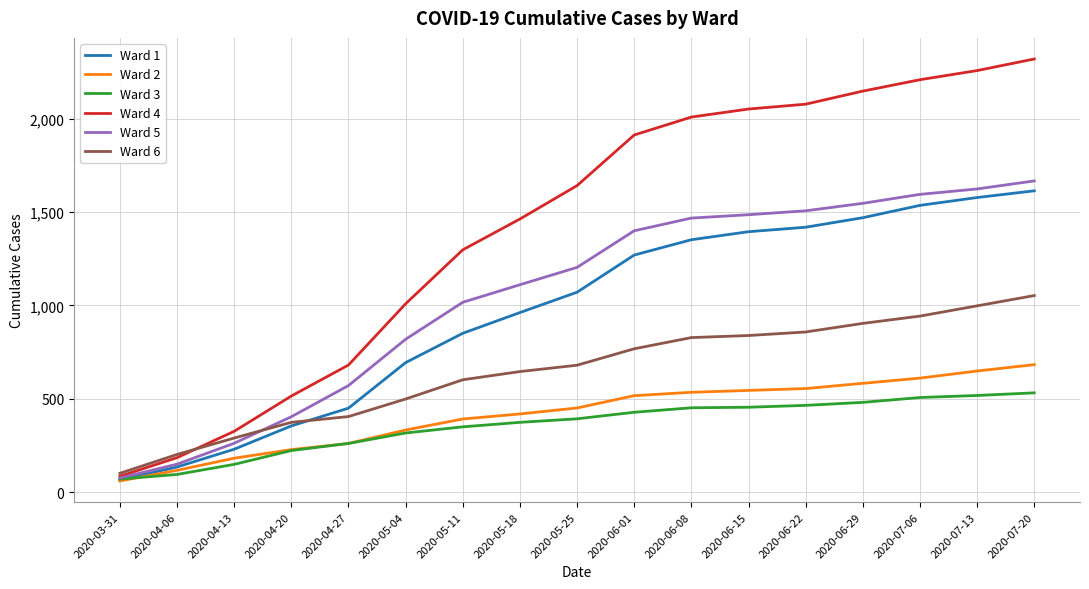

The value of Ward 6 at 2020-06-29 is 904. True or false?

True